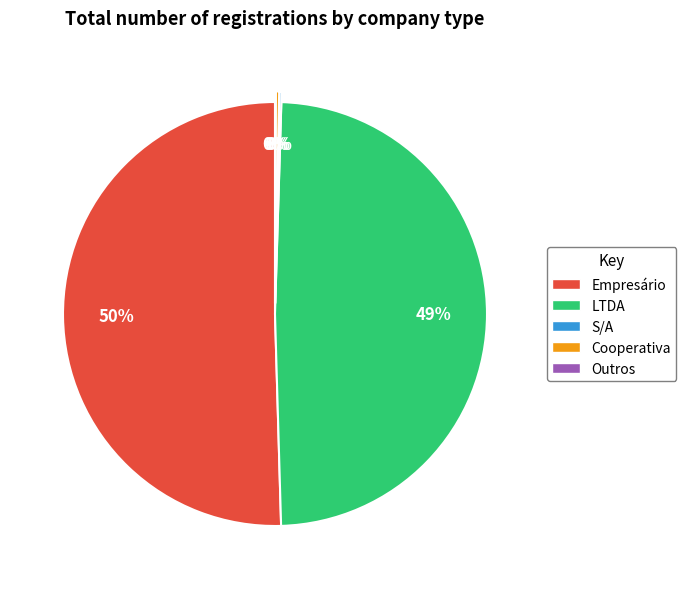

Which category has the biggest portion of the pie?

Empresário